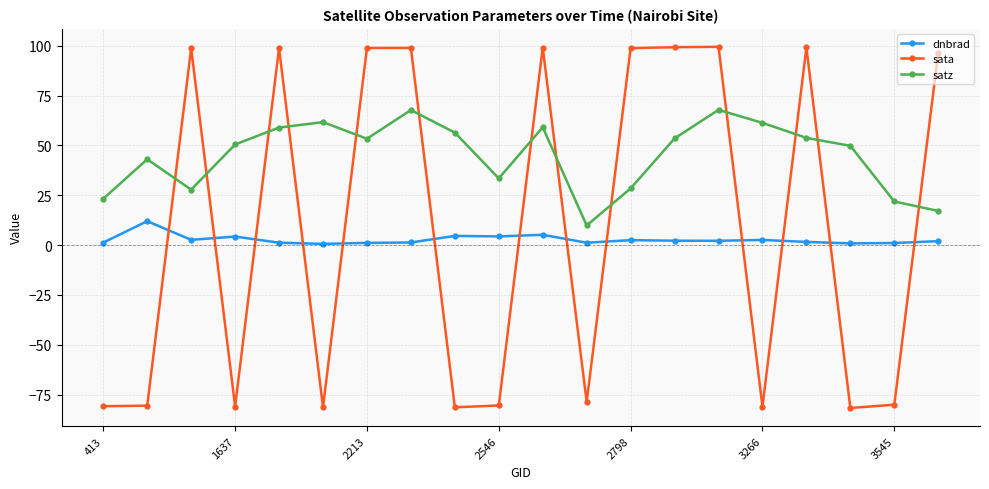

After their last crossing, which series has the higher values: satz or sata?

sata